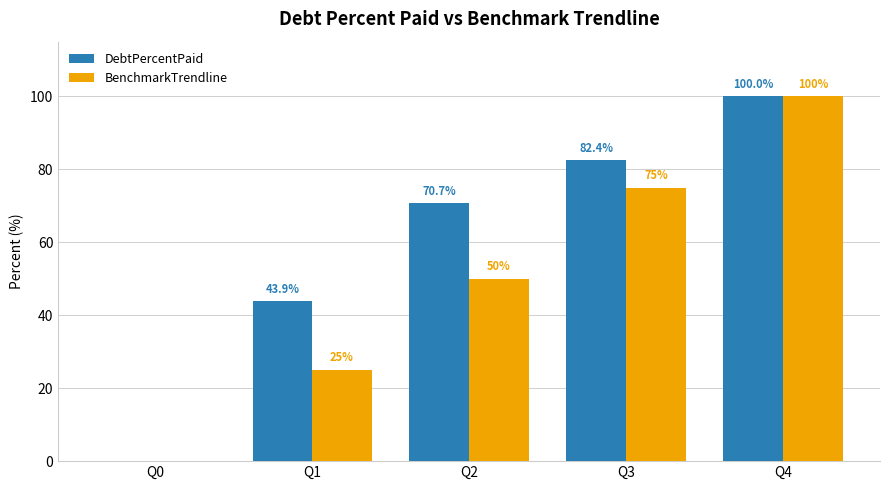

True or false: DebtPercentPaid has a value of 0.0 at Q0.

True